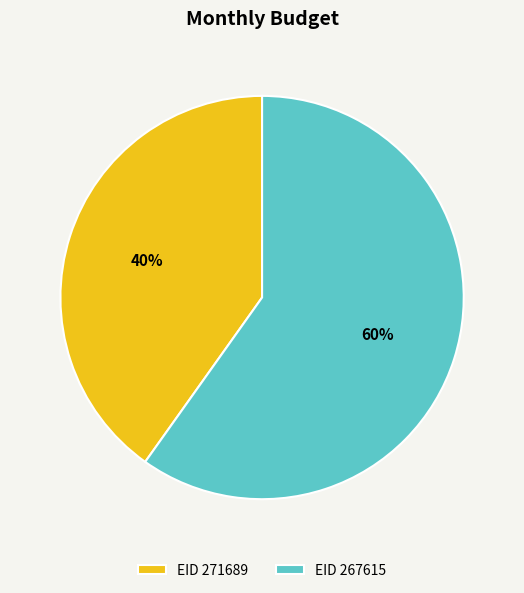

Is there a majority slice in this chart?

Yes